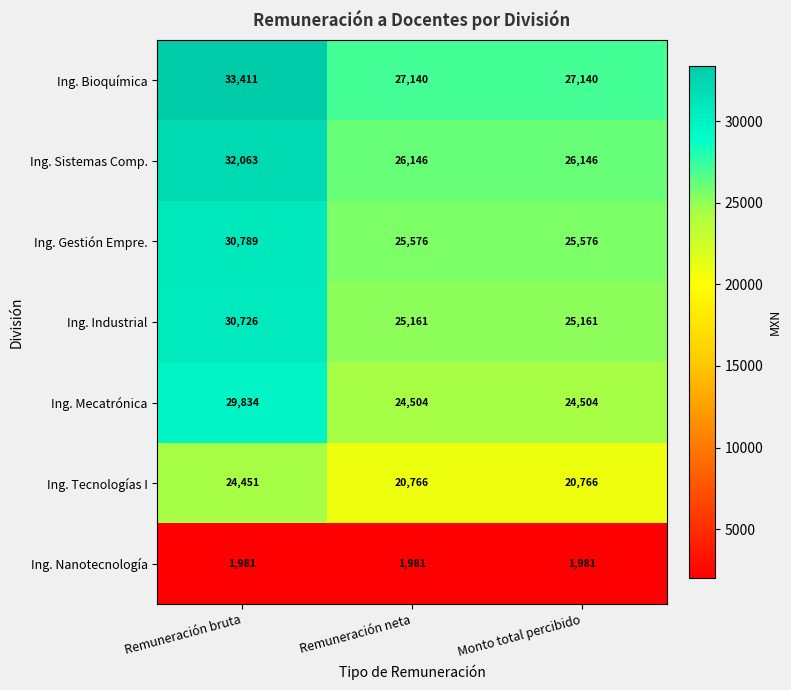

Rank the series at Remuneración neta from lowest to highest value.

Ing. Nanotecnología, Ing. Tecnologías I, Ing. Mecatrónica, Ing. Industrial, Ing. Gestión Empre., Ing. Sistemas Comp., Ing. Bioquímica